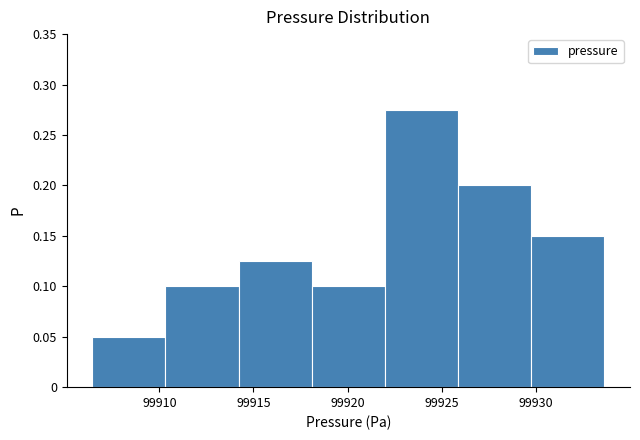

Reading left to right, list every bar in this chart as the range it spans on the x-axis followed by its height. Neither the bar edges nor the heights are printed on the chart, so give them approximately, as read against the axes.

99906.5 to 99910.5: 0.050
99910.5 to 99914.0: 0.100
99914.0 to 99918.0: 0.125
99918.0 to 99922.0: 0.100
99922.0 to 99926.0: 0.275
99926.0 to 99929.5: 0.200
99929.5 to 99933.5: 0.150